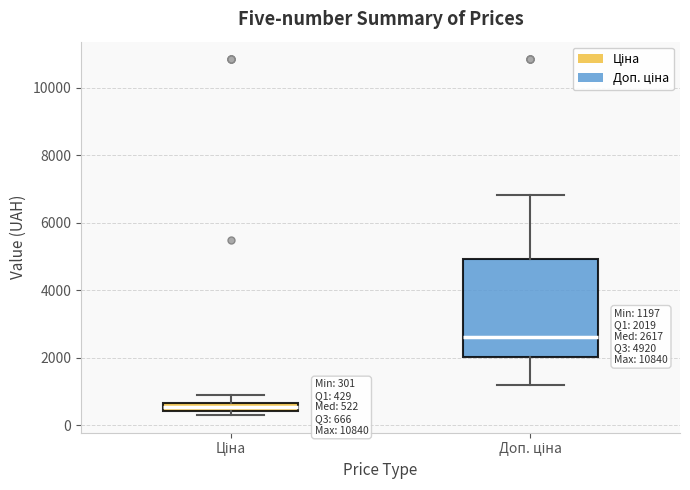

Comparing the boxes themselves (not the whiskers), which one is the tallest?

Доп. ціна